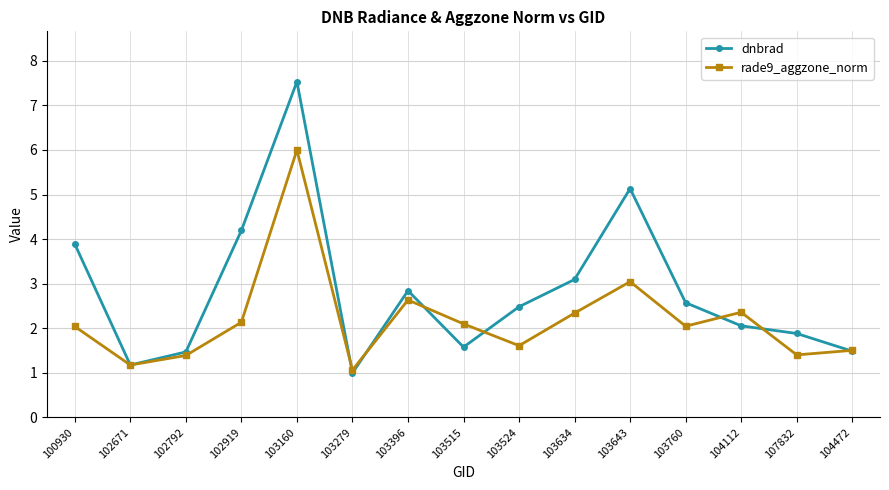

True or false: rade9_aggzone_norm has more than 0 points higher than both neighbors.

True